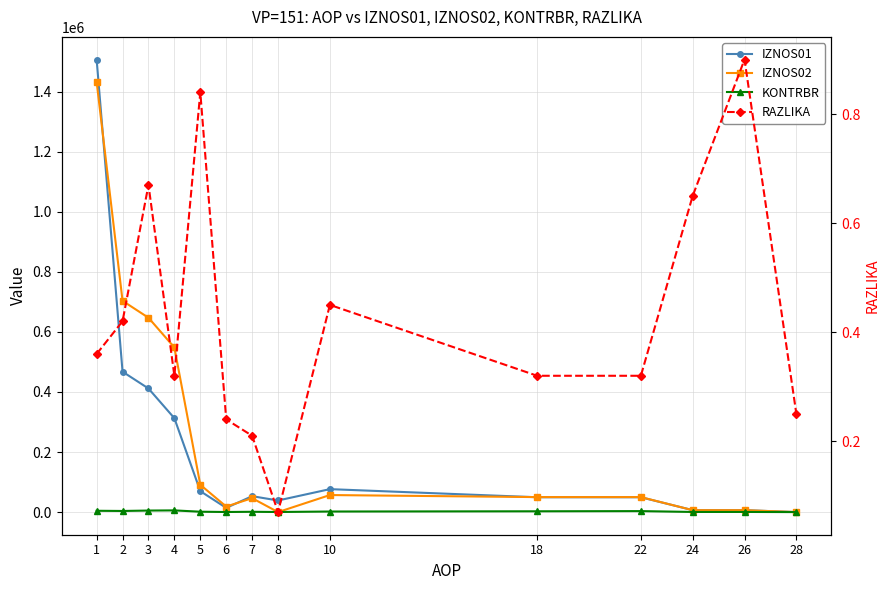

What is the maximum value shown in the chart?

1507053.6